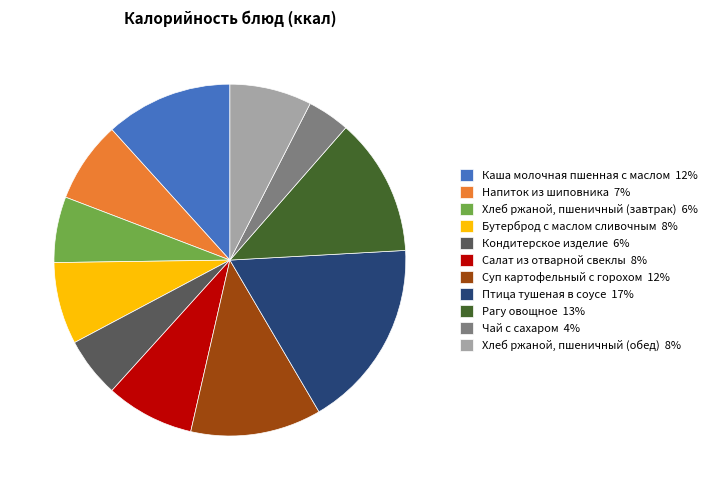

Is Суп картофельный с горохом 12% the majority of the pie?

No